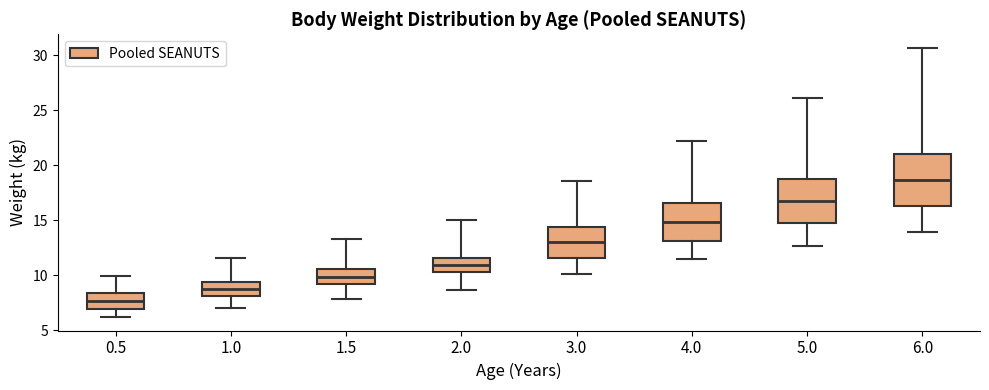

Which box is the tallest, from its lower edge to its upper edge?

6.0